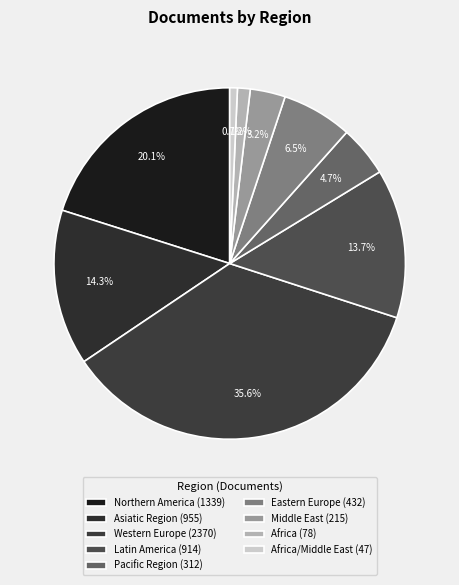

How many segments does this pie chart have?

9